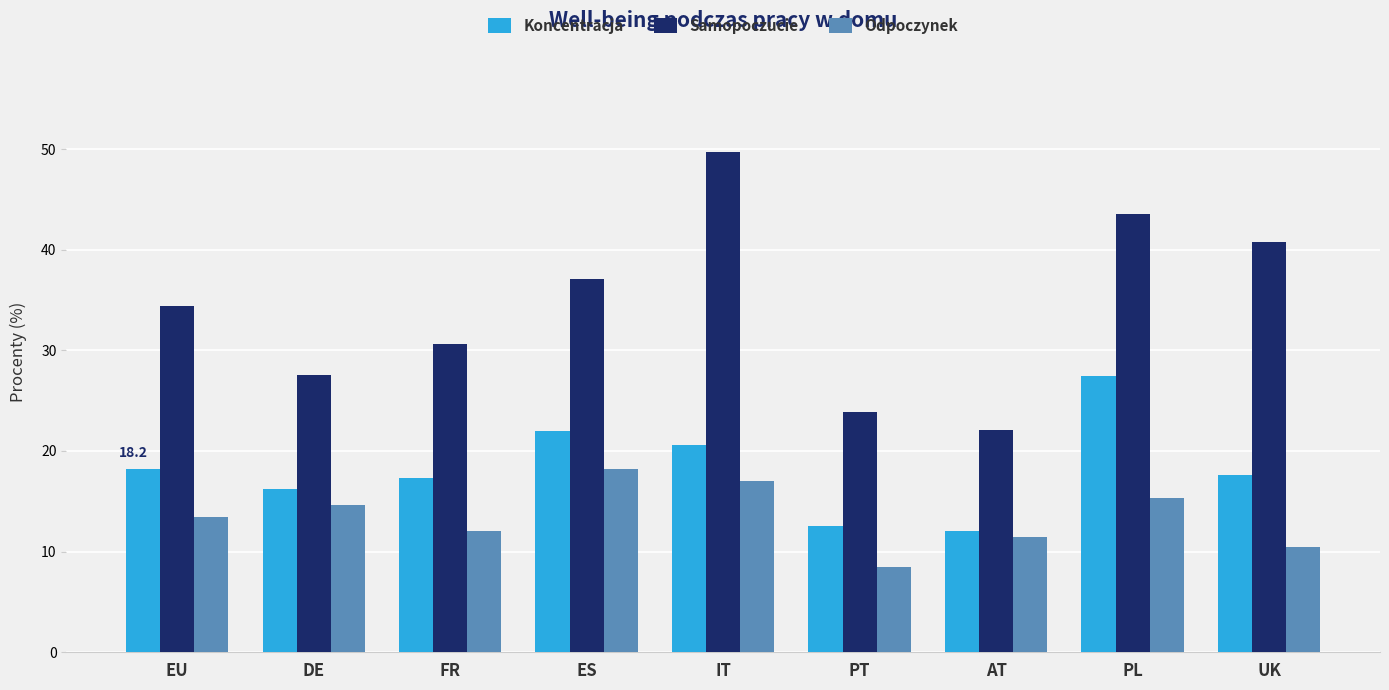

Is the value of Odpoczynek at UK greater than the value of Koncentracja at ES?

No